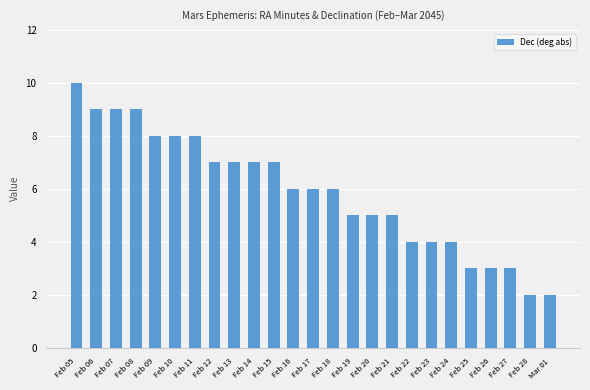

Count the values in the range 4 to 8.

16